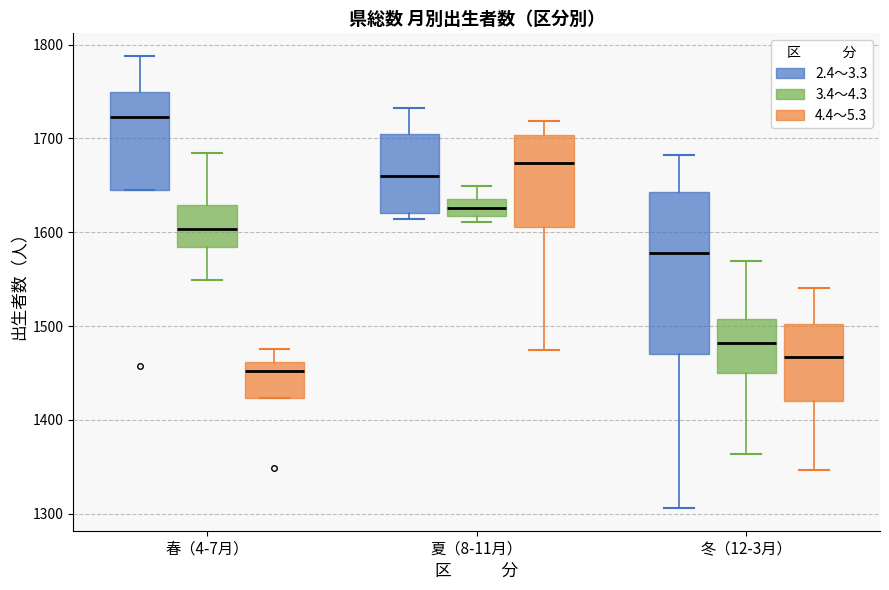

Where does the upper whisker of the box for 冬（12-3月） (4.4～5.3) end on the y-axis? The values are not printed on the chart, so give them approximately, as read against the axis.

1540